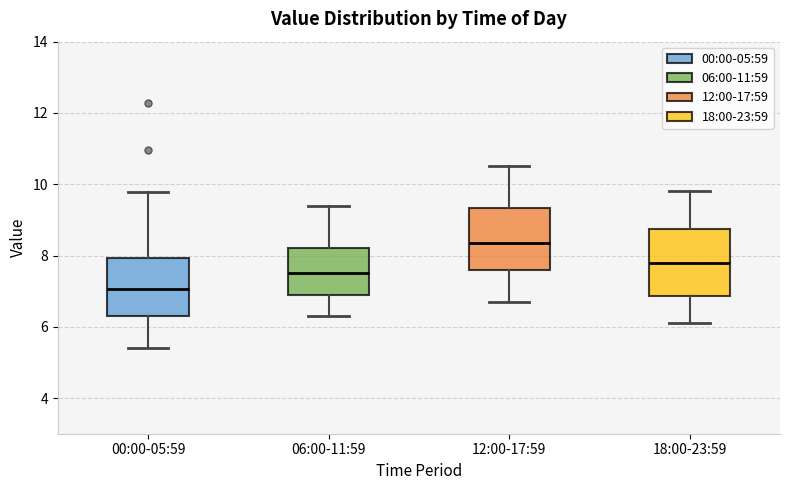

Reading left to right, read every box against the y-axis: the position of its median line, the range the box covers, and the ends of its whiskers. The values are not printed on the chart, so give them approximately, as read against the axis.

00:00-05:59: median 7.0, box 6.4 to 8.0, whiskers 5.4 to 9.8
06:00-11:59: median 7.6, box 7.0 to 8.2, whiskers 6.4 to 9.4
12:00-17:59: median 8.4, box 7.6 to 9.4, whiskers 6.8 to 10.6
18:00-23:59: median 7.8, box 6.8 to 8.8, whiskers 6.2 to 9.8